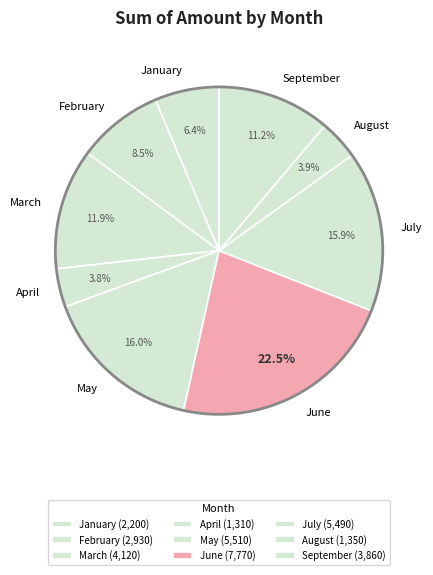

Which has a higher value, June or August?

June